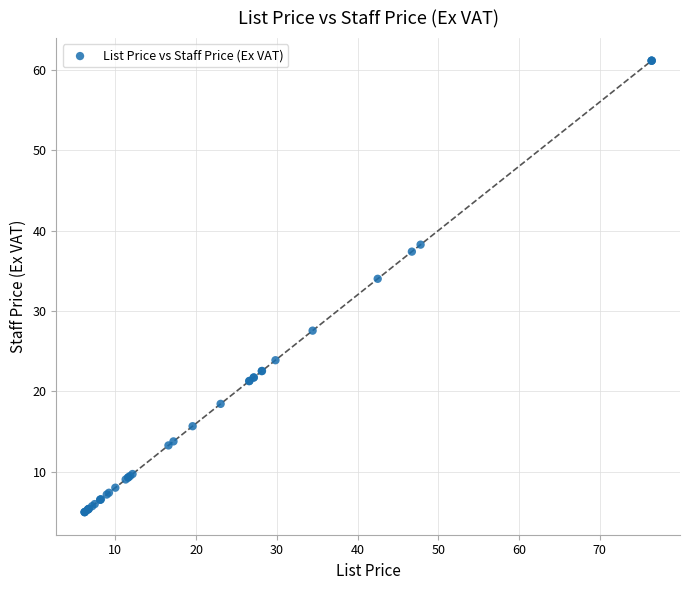

What Y value in the scatter plot is closest to 33?

34.0